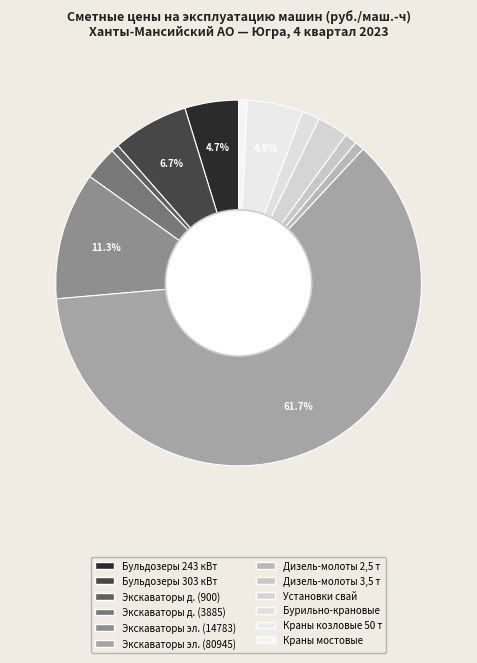

How many segments does this pie chart have?

12